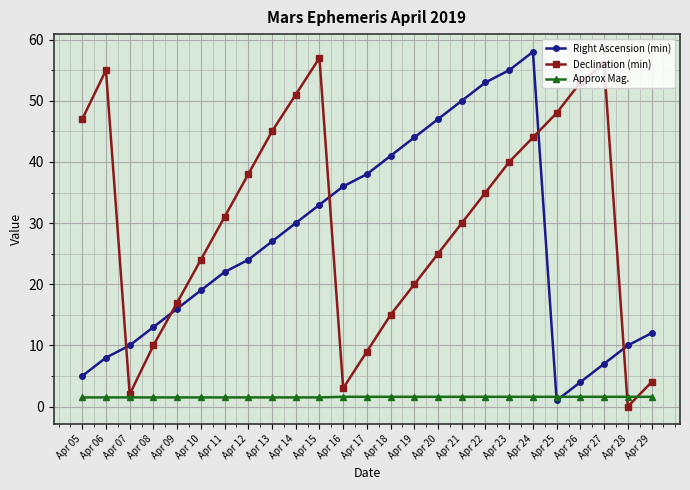

List the series in order of their peak value, highest first.

Right Ascension (min), Declination (min), Approx Mag.